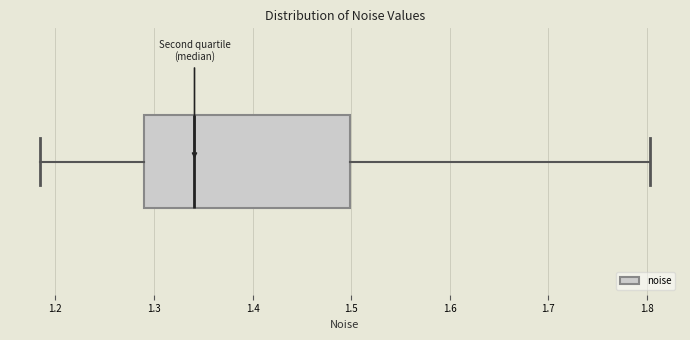

Read this box plot against the x-axis: the position of the median line, the range covered by the box, and the ends of both whiskers. The values are not printed on the chart, so give them approximately, as read against the axis.

median 1.34, box 1.29 to 1.50, whiskers 1.18 to 1.80